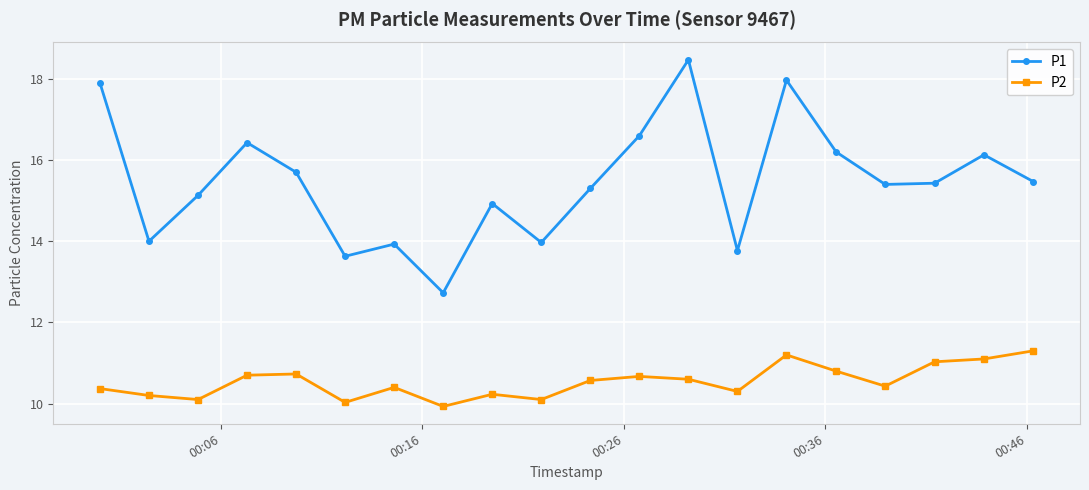

True or false: P2 and P1 intersect in this chart.

False